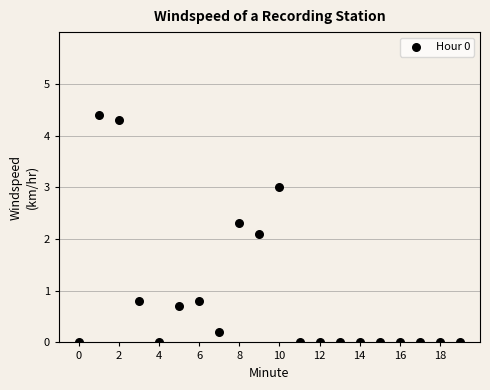

What Y value in the scatter plot is closest to 2?

2.1